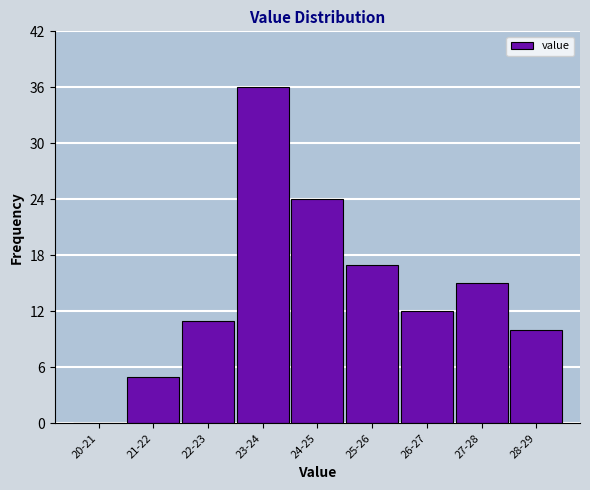

Reading left to right, extract all data points from this chart.

20-21=0	21-22=5	22-23=11	23-24=36	24-25=24	25-26=17	26-27=12	27-28=15	28-29=10